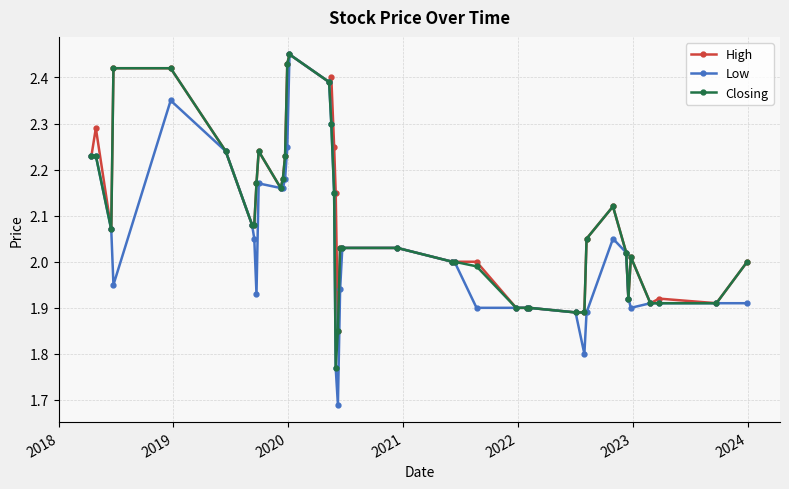

Which series has the widest spread of values?

Low